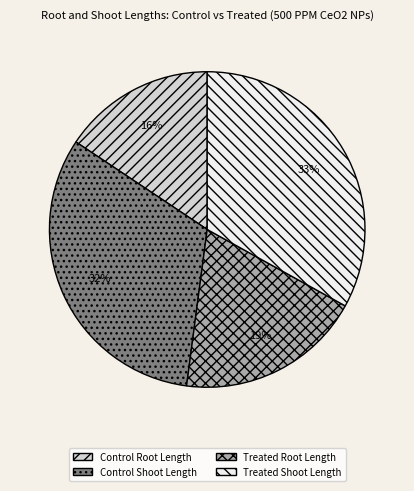

Approximately how many times larger is the value at Treated Shoot Length compared to Control Root Length?

2.1